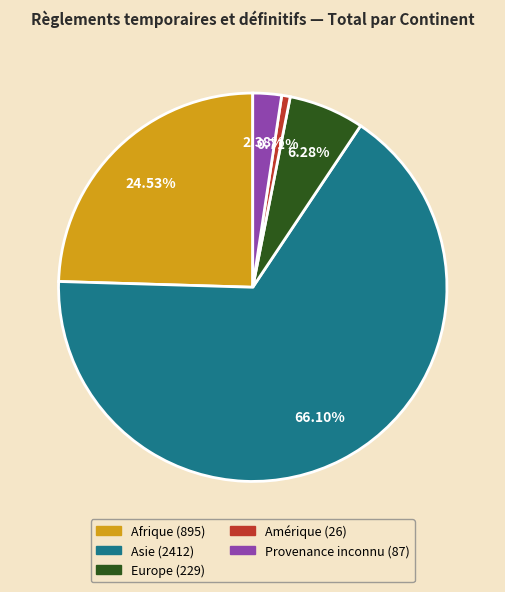

To the nearest percent, what is the average slice percentage?

20%